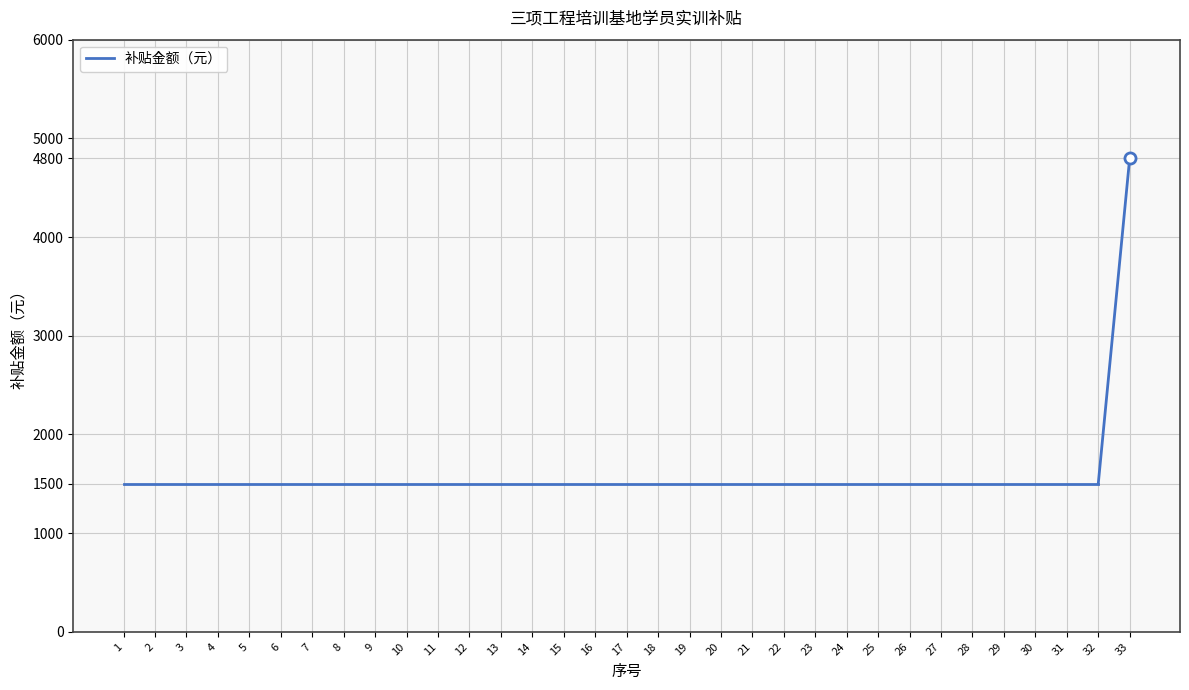

Reading left to right, what are all the values shown in this chart?

1500	1500	1500	1500	1500	1500	1500	1500	1500	1500	1500	1500	1500	1500	1500	1500	1500	1500	1500	1500	1500	1500	1500	1500	1500	1500	1500	1500	1500	1500	1500	1500	4800